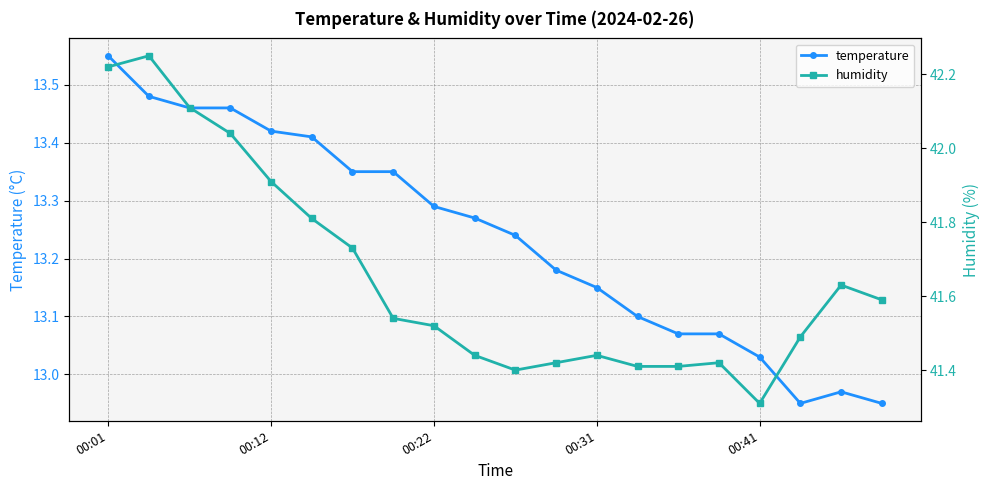

What is the sum of all temperature values?

264.8